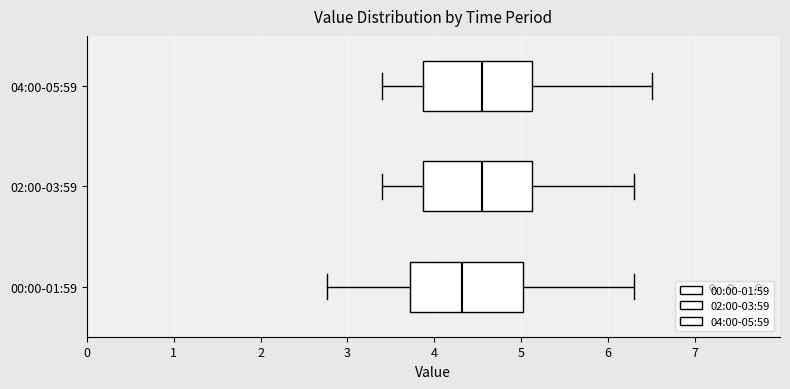

Where does the median line of the box for 00:00-01:59 sit on the x-axis? The values are not printed on the chart, so give them approximately, as read against the axis.

4.3